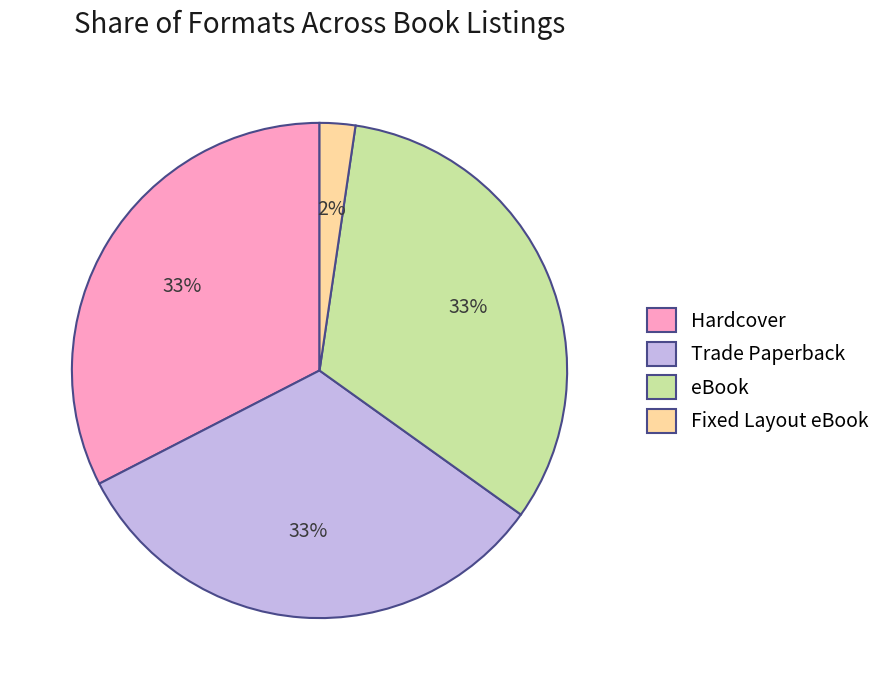

To the nearest percent, what is the average slice percentage?

25%